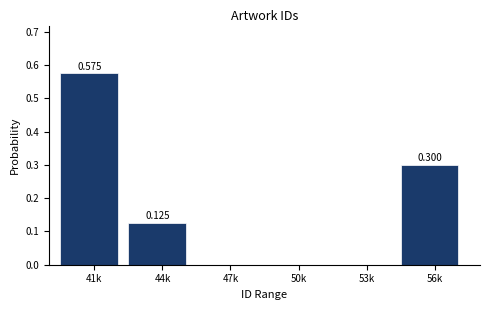

How many values exceed 0?

3